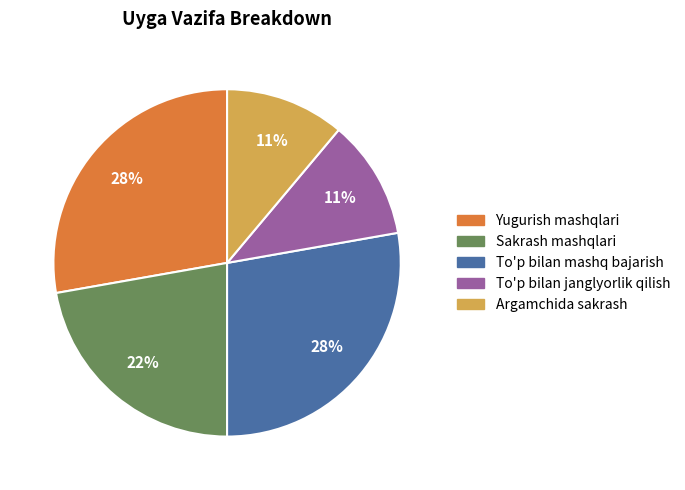

To the nearest percent, what is the average slice percentage?

20%